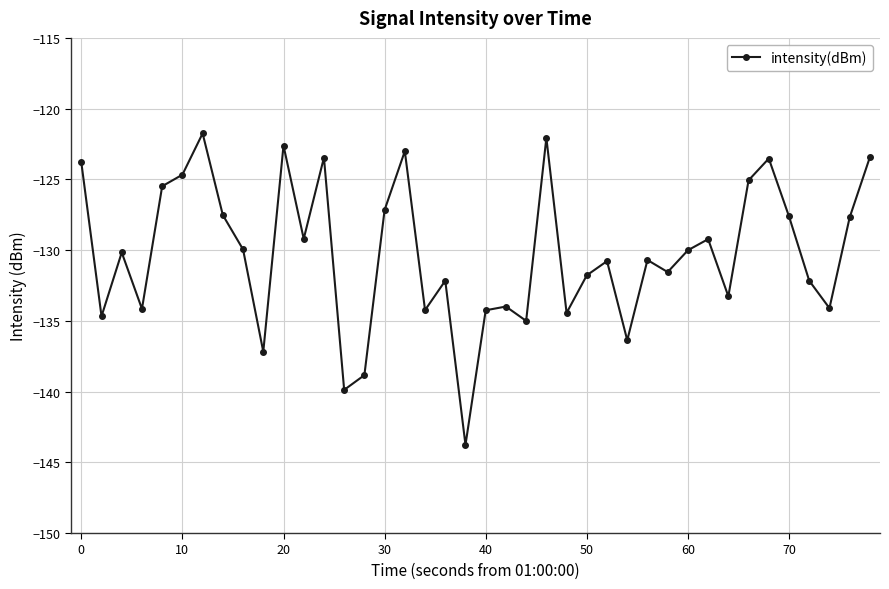

How many interior local valleys (lower than both neighbors) does the data have?

13